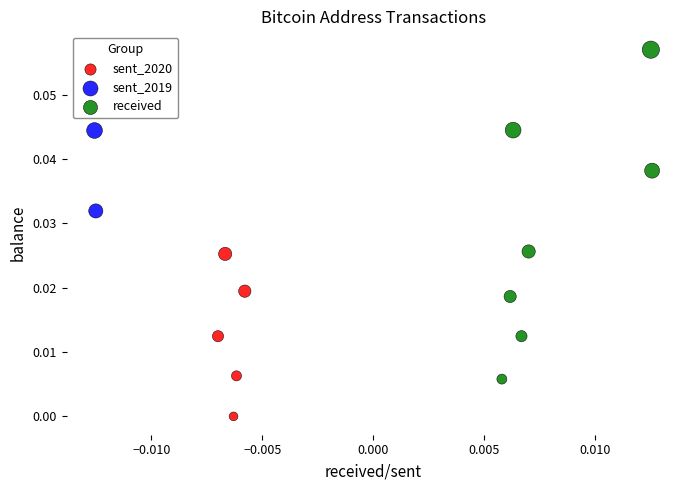

What are all the series names shown in the legend?

sent_2020, sent_2019, received